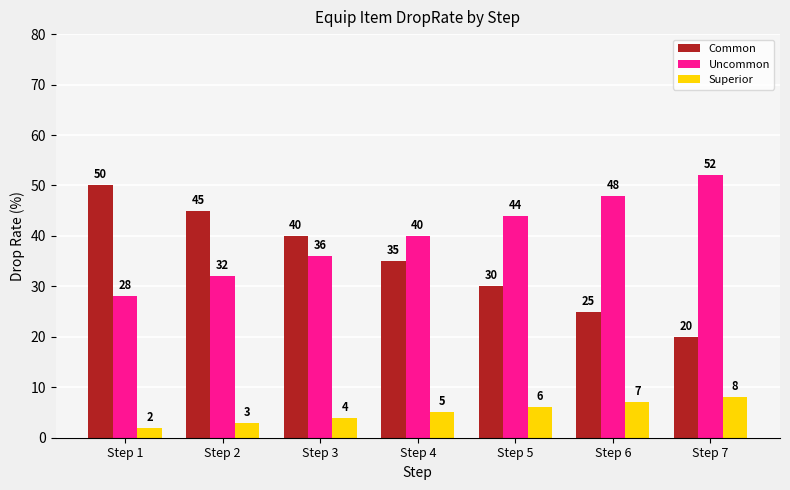

How many groups of bars are there?

7